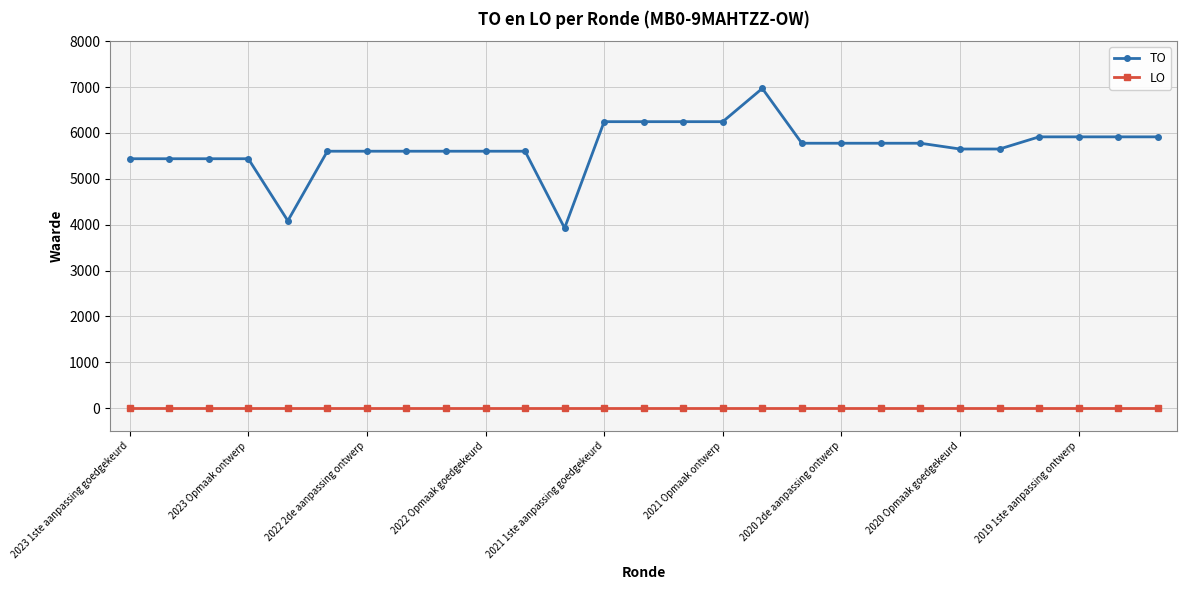

What is the average value of the TO series?

5680